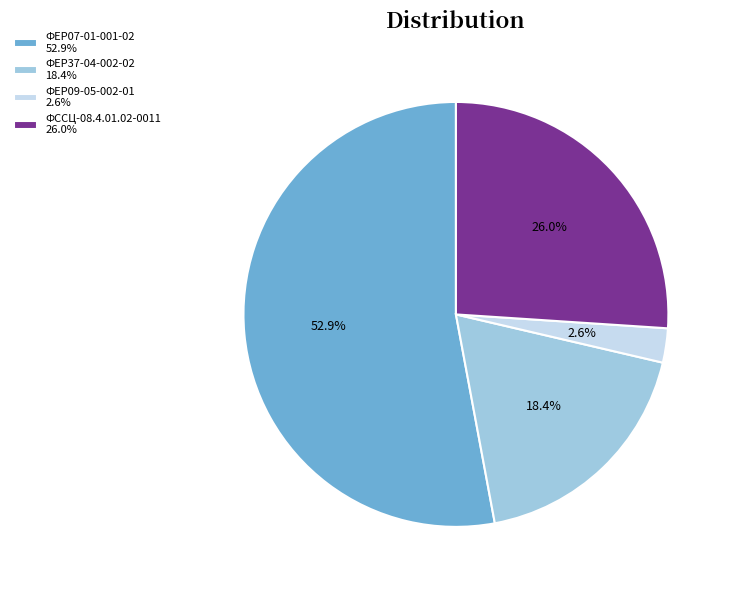

Does ФЕР09-05-002-01 2.6% account for over 50% of the chart?

No